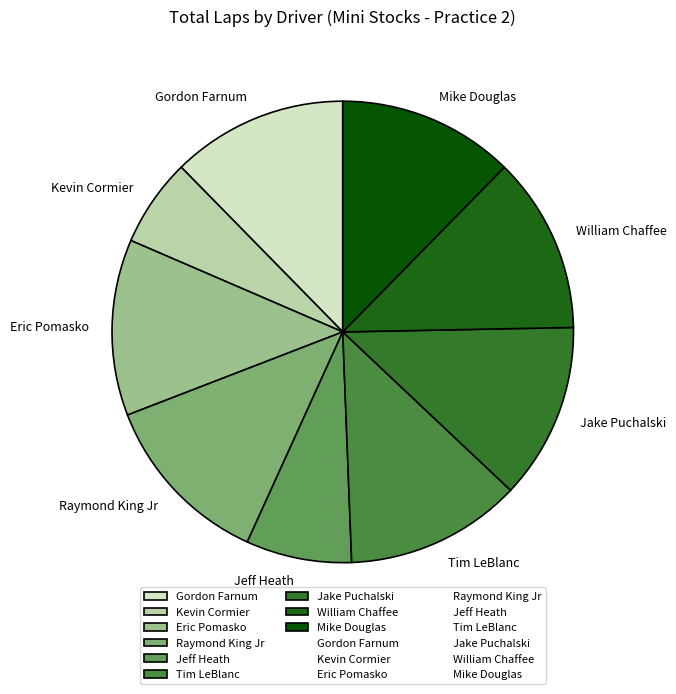

Combined, do Jake Puchalski and Eric Pomasko account for over 50%?

No